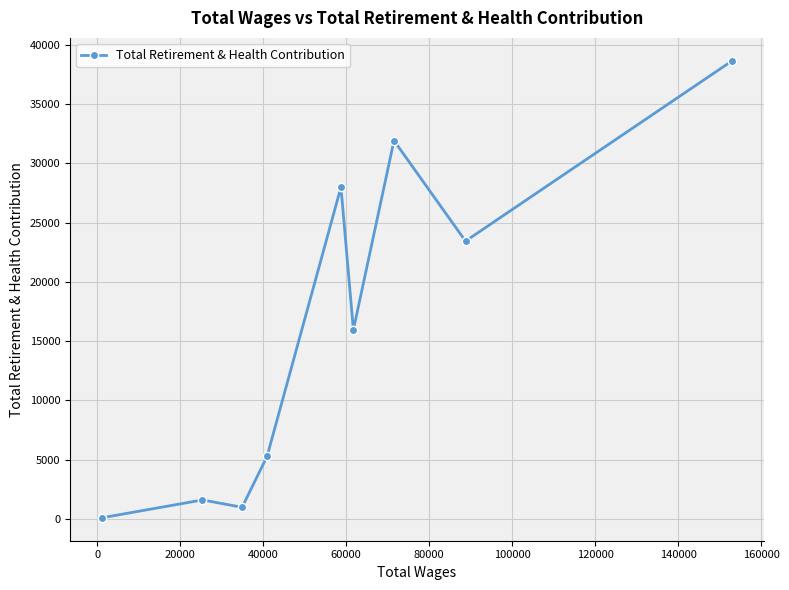

True or false: there are more than 1 points higher than both neighbors.

True